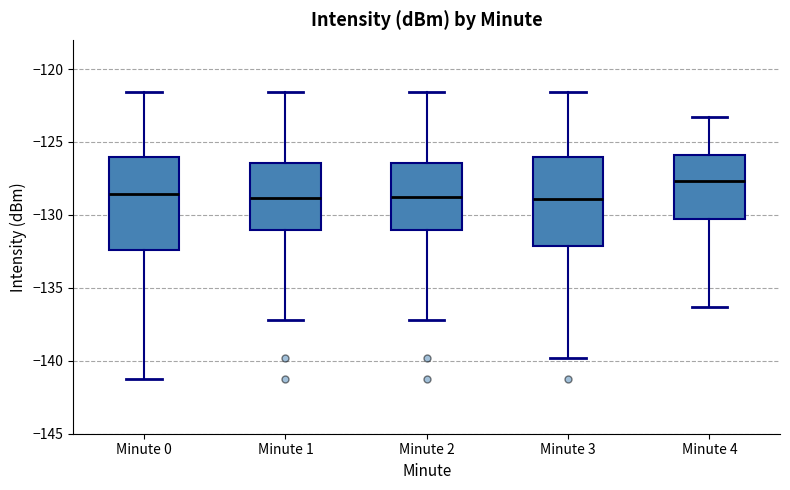

Reading left to right, read every box against the y-axis: the position of its median line, the range the box covers, and the ends of its whiskers. The values are not printed on the chart, so give them approximately, as read against the axis.

Minute 0: median -128.5, box -132.5 to -126.0, whiskers -141.5 to -121.5
Minute 1: median -129.0, box -131.0 to -126.5, whiskers -137.0 to -121.5
Minute 2: median -129.0, box -131.0 to -126.5, whiskers -137.0 to -121.5
Minute 3: median -129.0, box -132.0 to -126.0, whiskers -140.0 to -121.5
Minute 4: median -127.5, box -130.5 to -126.0, whiskers -136.5 to -123.5